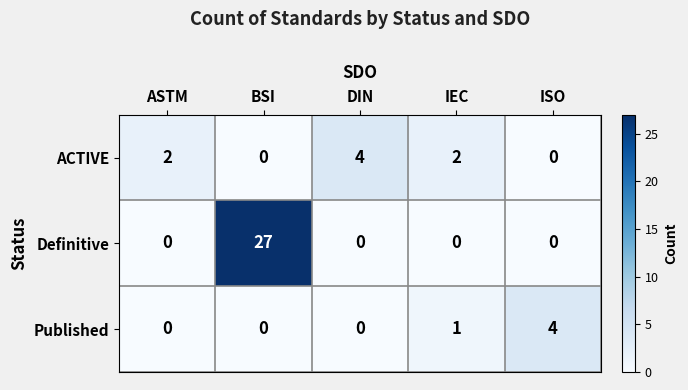

Reading left to right, what are all the values shown in this chart?

ACTIVE: ASTM=2	BSI=0	DIN=4	IEC=2	ISO=0
Definitive: ASTM=0	BSI=27	DIN=0	IEC=0	ISO=0
Published: ASTM=0	BSI=0	DIN=0	IEC=1	ISO=4